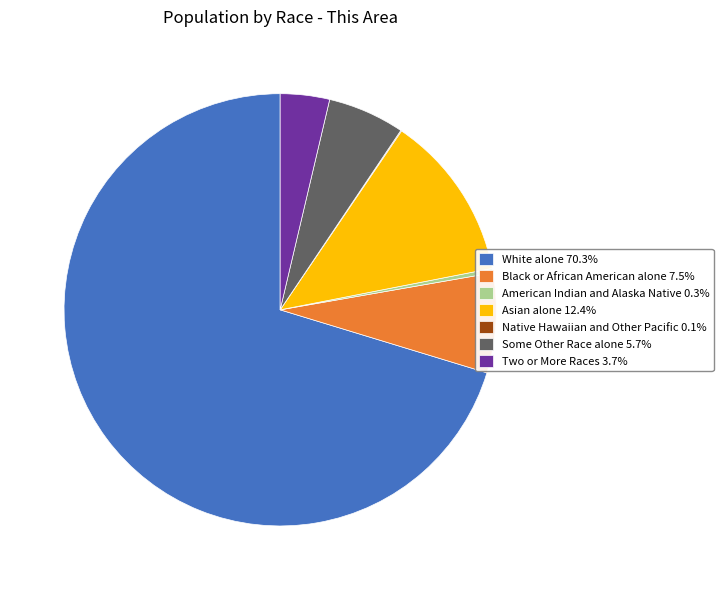

Which has a higher value, Asian alone or American Indian and Alaska Native?

Asian alone